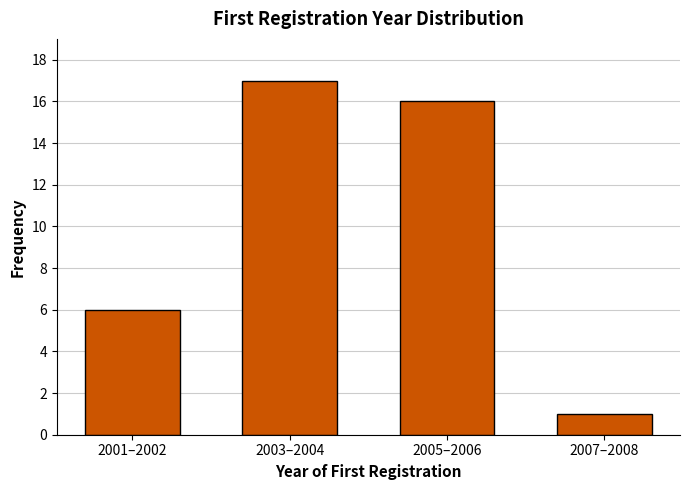

Reading right to left, what are all the values shown in this chart?

2007–2008=1	2005–2006=16	2003–2004=17	2001–2002=6